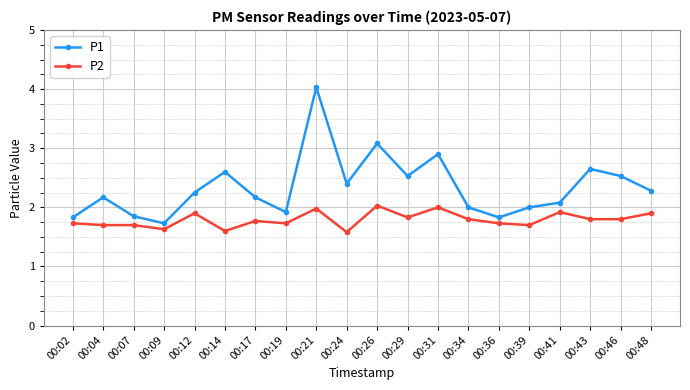

At 00:07, list the series in order from largest to smallest.

P1, P2